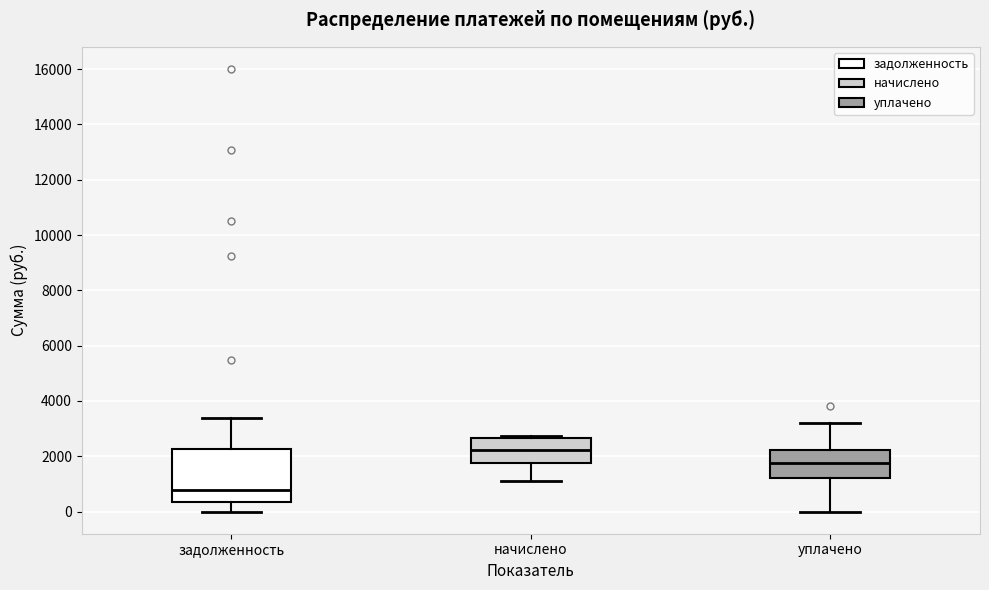

Which box has the lowest median line?

задолженность